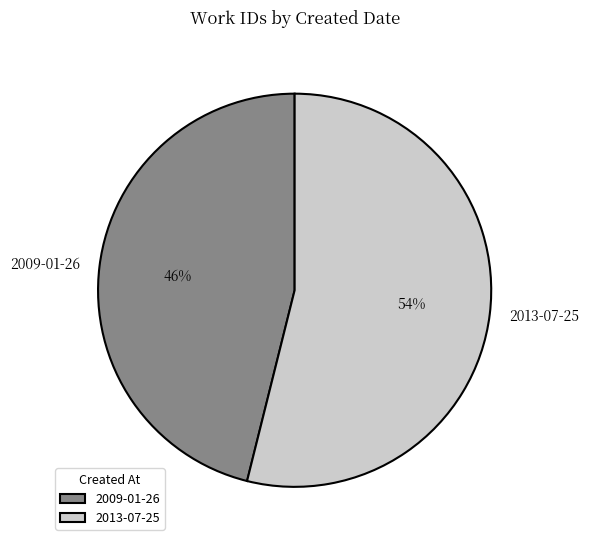

To the nearest percent, what is the average slice percentage?

50%